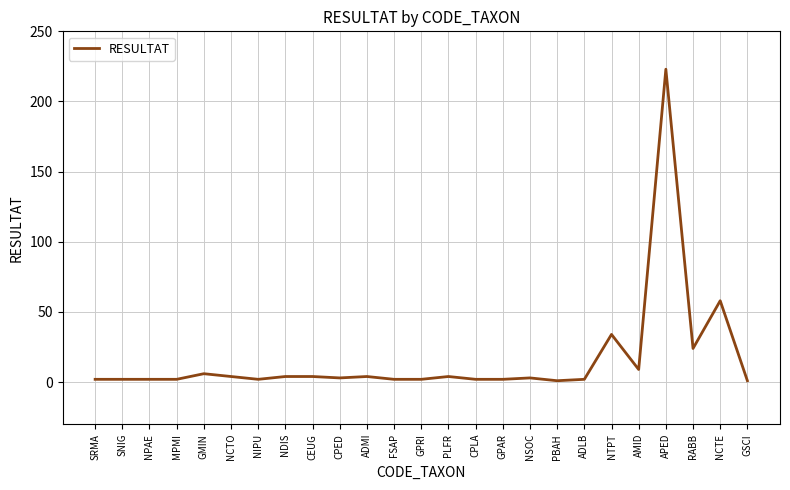

What is the average value?

16